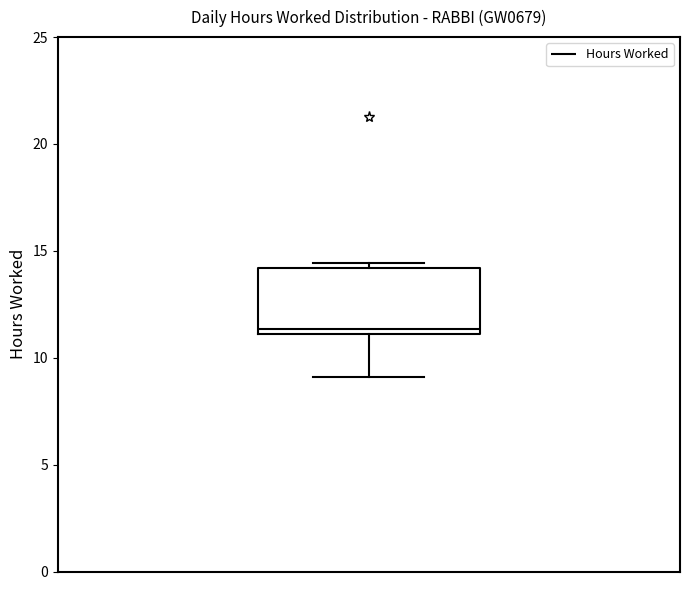

Read this box plot against the y-axis: the position of the median line, the range covered by the box, and the ends of both whiskers. The values are not printed on the chart, so give them approximately, as read against the axis.

median 11.5, box 11.0 to 14.0, whiskers 9.0 to 14.5